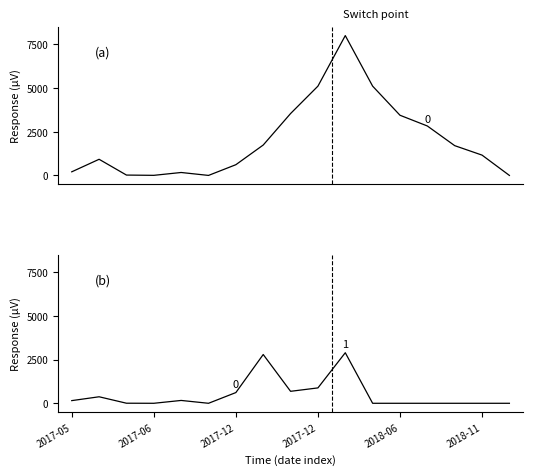

Which series has the largest range (max minus min)?

balance